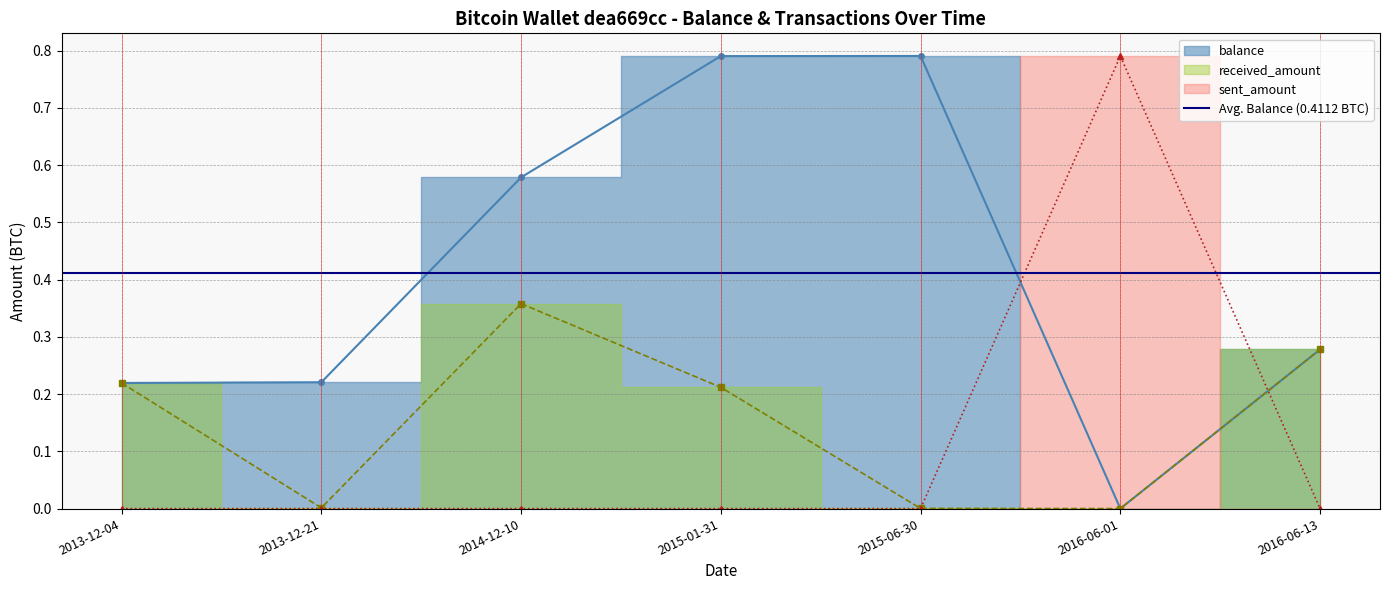

Which series has the largest range (max minus min)?

balance